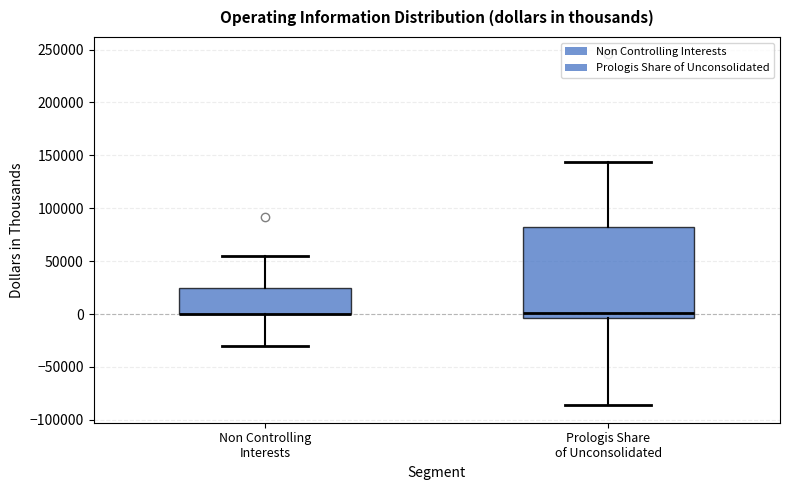

Reading left to right, transcribe this box plot: for each box, give where its median line is, the range the box spans, and where its two whiskers end, as read against the y-axis. The values are not printed on the chart, so give them approximately, as read against the axis.

Non Controlling Interests: median 0 (drawn on the box's lower edge), box 0 to 25000, whiskers -30000 to 55000
Prologis Share of Unconsolidated: median 0, box -5000 to 85000, whiskers -85000 to 145000